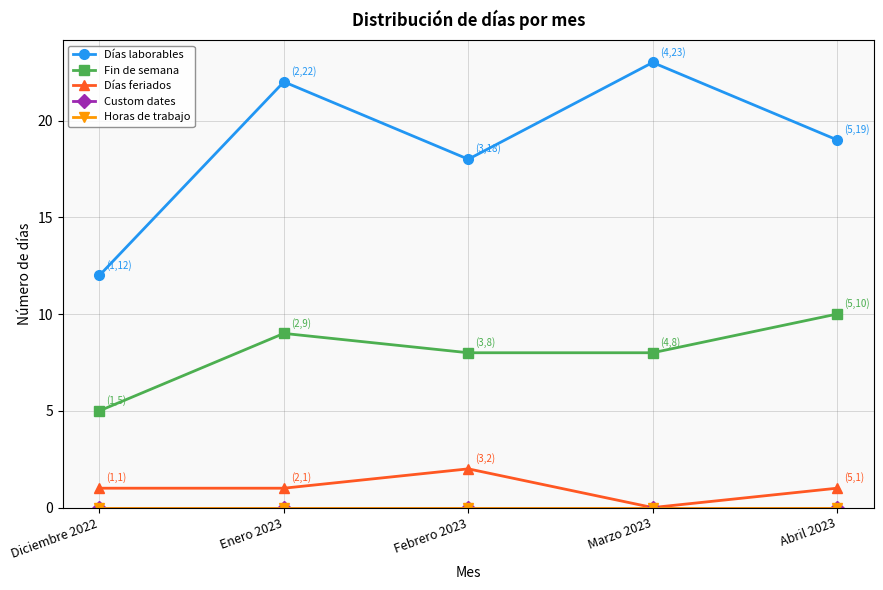

Which category has the highest value across all series?

Marzo 2023